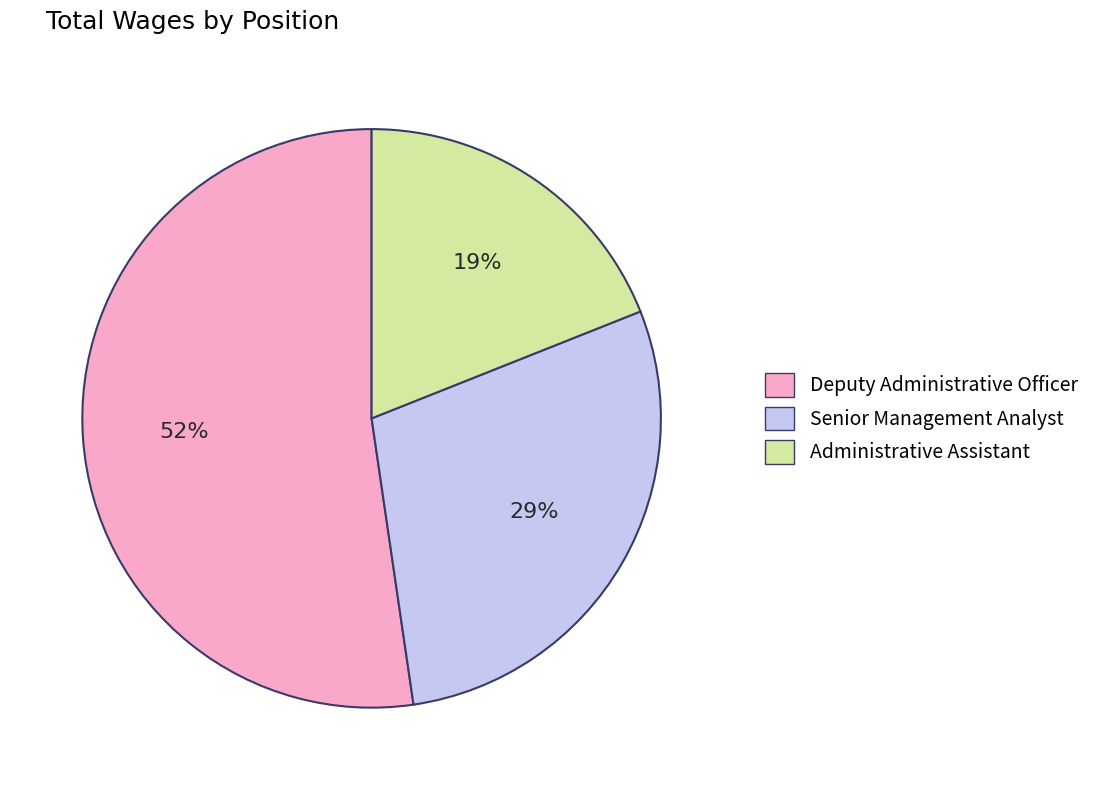

Combined, do Administrative Assistant and Deputy Administrative Officer account for over 50%?

Yes